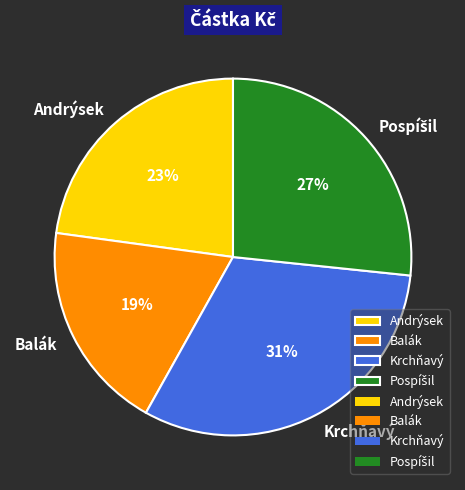

What is the largest slice in the pie chart?

Krchňavý